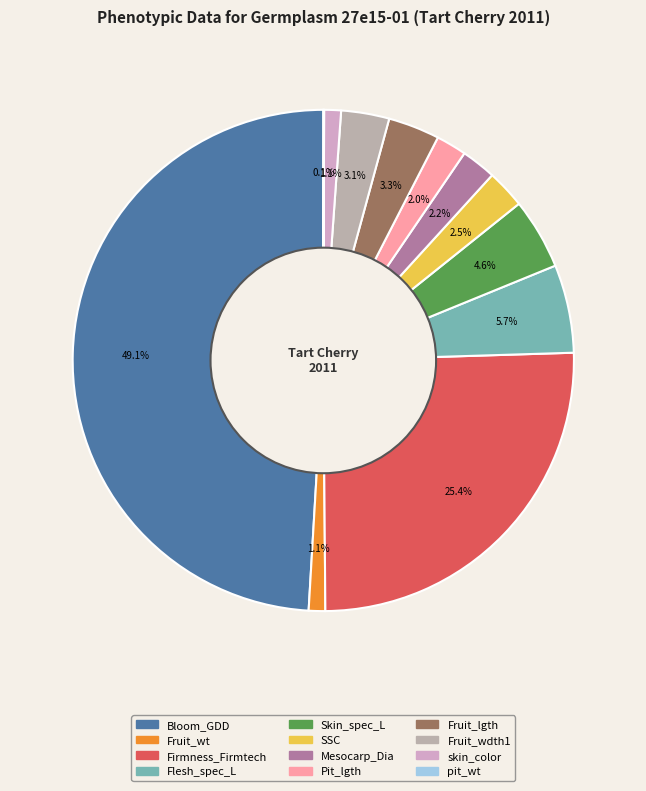

To the nearest percent, what portion does Fruit_wdth1 represent?

3%